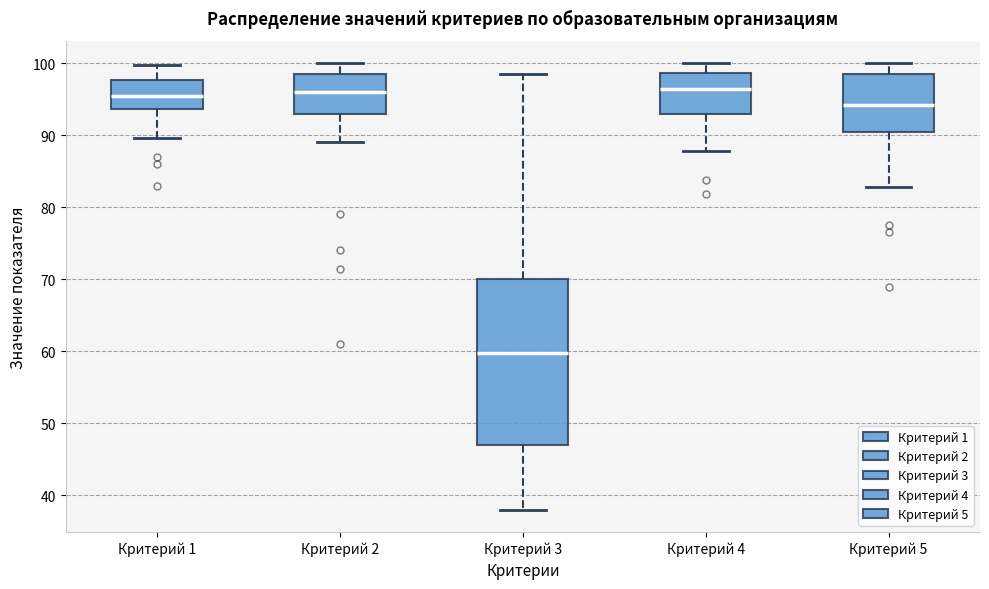

Reading left to right, transcribe this box plot: for each box, give where its median line is, the range the box spans, and where its two whiskers end, as read against the y-axis. The values are not printed on the chart, so give them approximately, as read against the axis.

Критерий 1: median 95, box 94 to 98, whiskers 90 to 100
Критерий 2: median 96, box 93 to 99, whiskers 89 to 100
Критерий 3: median 60, box 47 to 70, whiskers 38 to 99
Критерий 4: median 96, box 93 to 99, whiskers 88 to 100
Критерий 5: median 94, box 90 to 99, whiskers 83 to 100